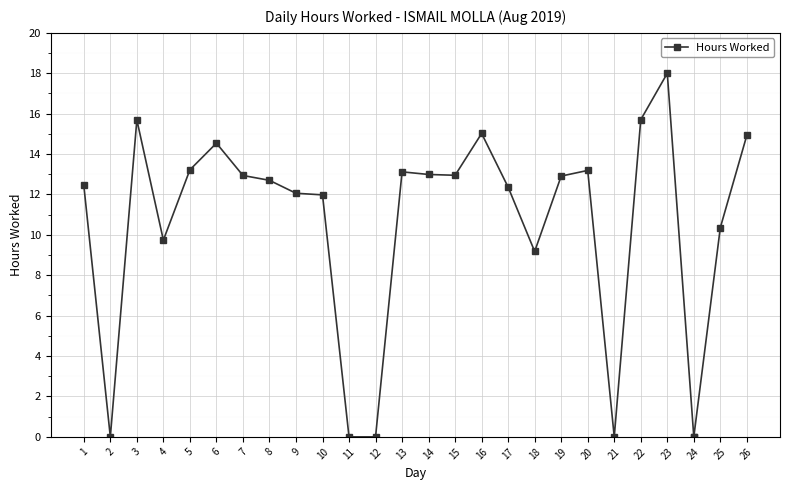

Which category has the highest value across all series?

23